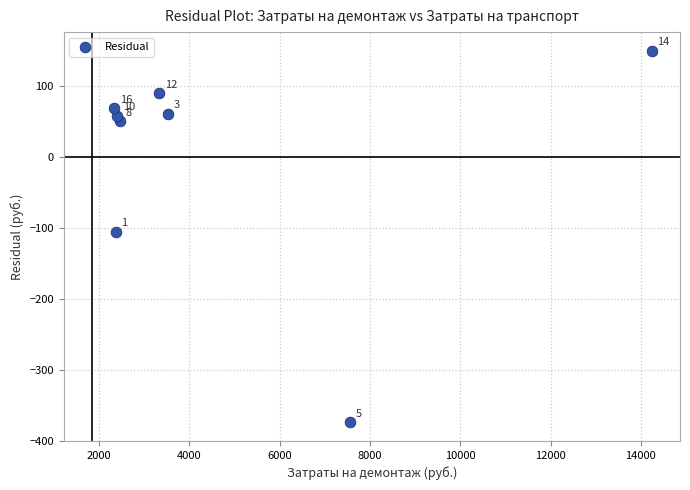

What Y value in the scatter plot is closest to -111?

-105.3